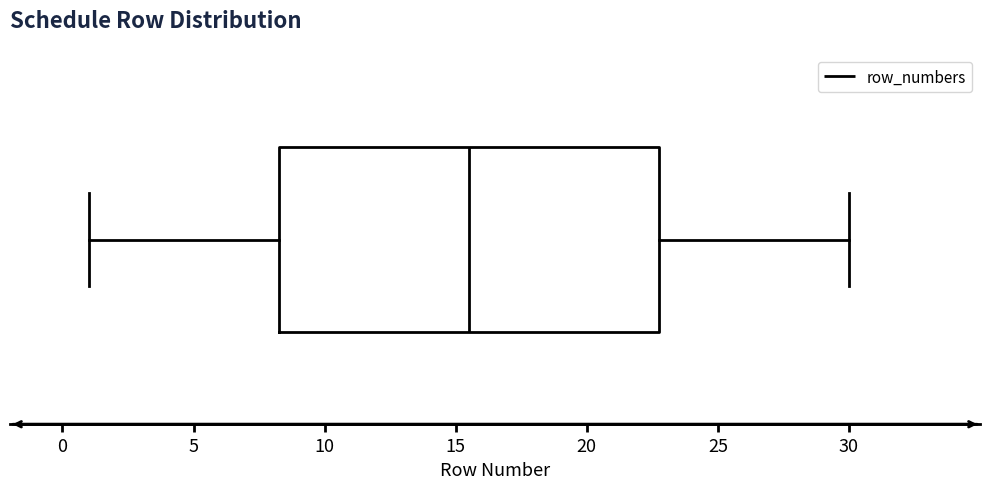

Where does the left whisker of the box end on the x-axis? The values are not printed on the chart, so give them approximately, as read against the axis.

1.0